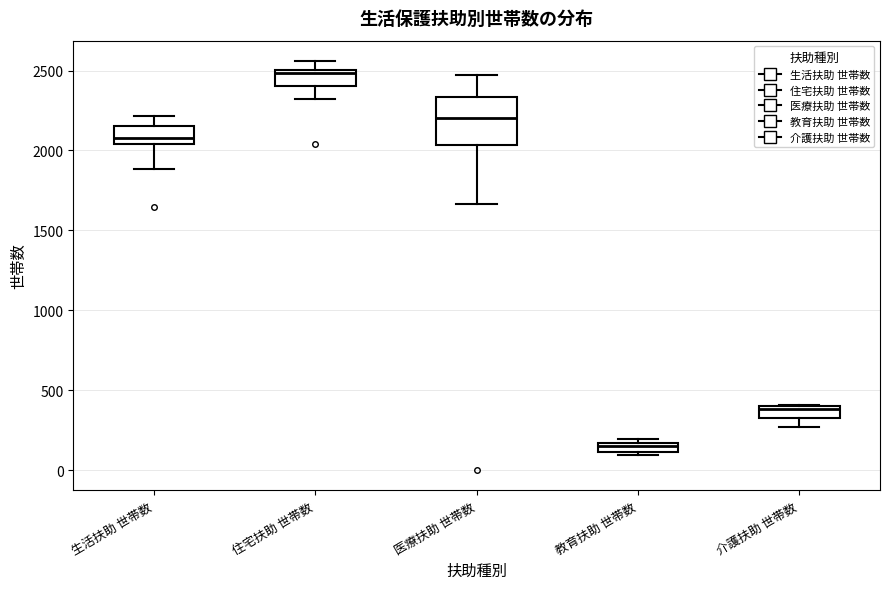

Which box is the tallest, from its lower edge to its upper edge?

医療扶助 世帯数